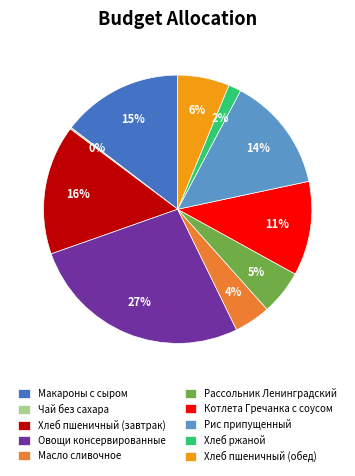

Which category has the biggest portion of the pie?

Овощи консервированные